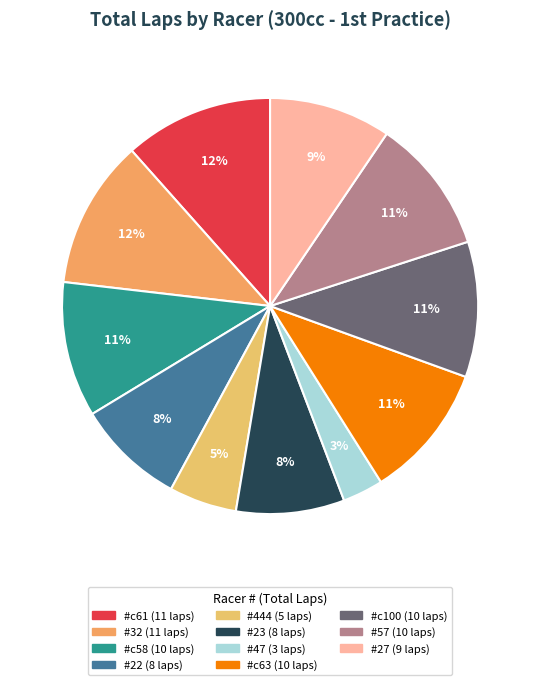

Count the number of slices in the pie.

11